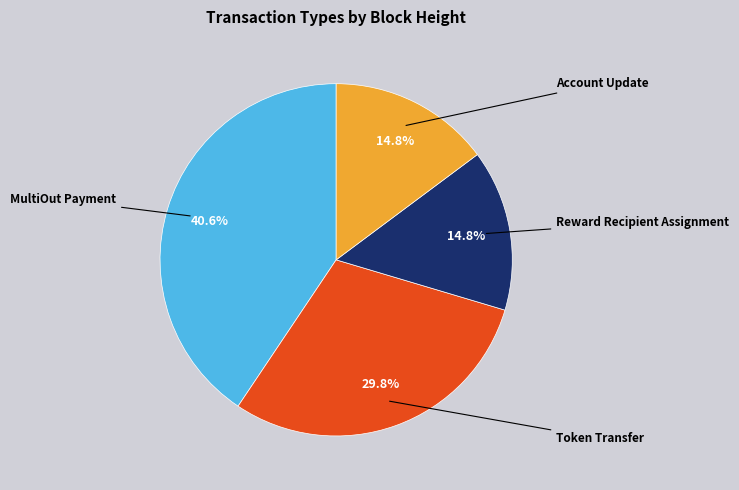

Count the number of slices in the pie.

4